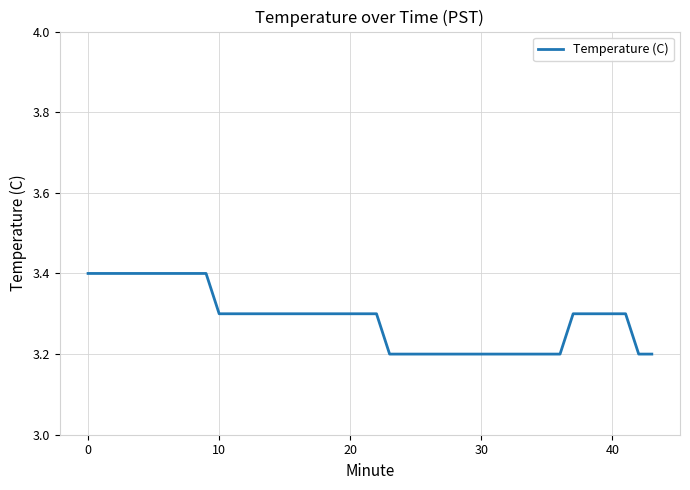

Reading left to right, transcribe all the data shown in this chart.

3.4	3.4	3.4	3.4	3.4	3.4	3.3	3.3	3.3	3.3	3.3	3.3	3.3	3.3	3.3	3.3	3.3	3.3	3.3	3.2	3.2	3.2	3.2	3.2	3.2	3.2	3.2	3.2	3.2	3.2	3.2	3.2	3.2	3.3	3.3	3.3	3.3	3.3	3.2	3.2